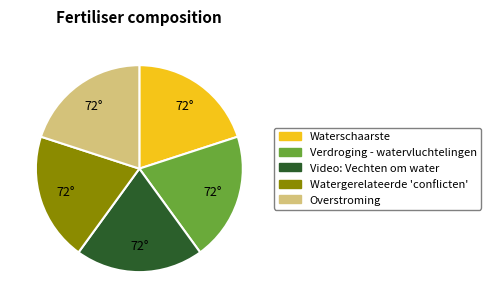

Count the number of slices in the pie.

5